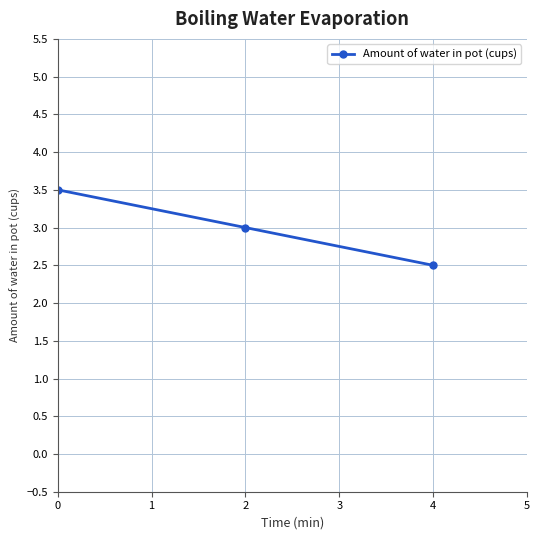

Reading left to right, what are all the values shown in this chart?

3.5	3.0	2.5